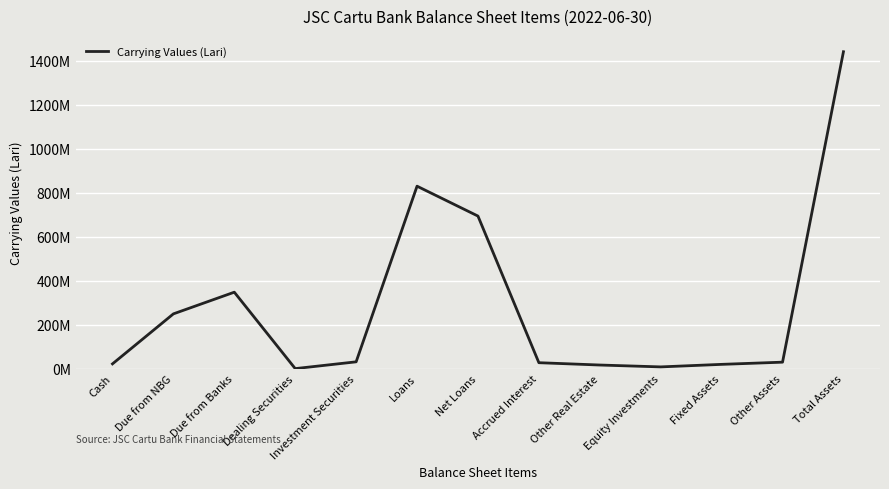

Is this an area chart (filled region under the line)?

No